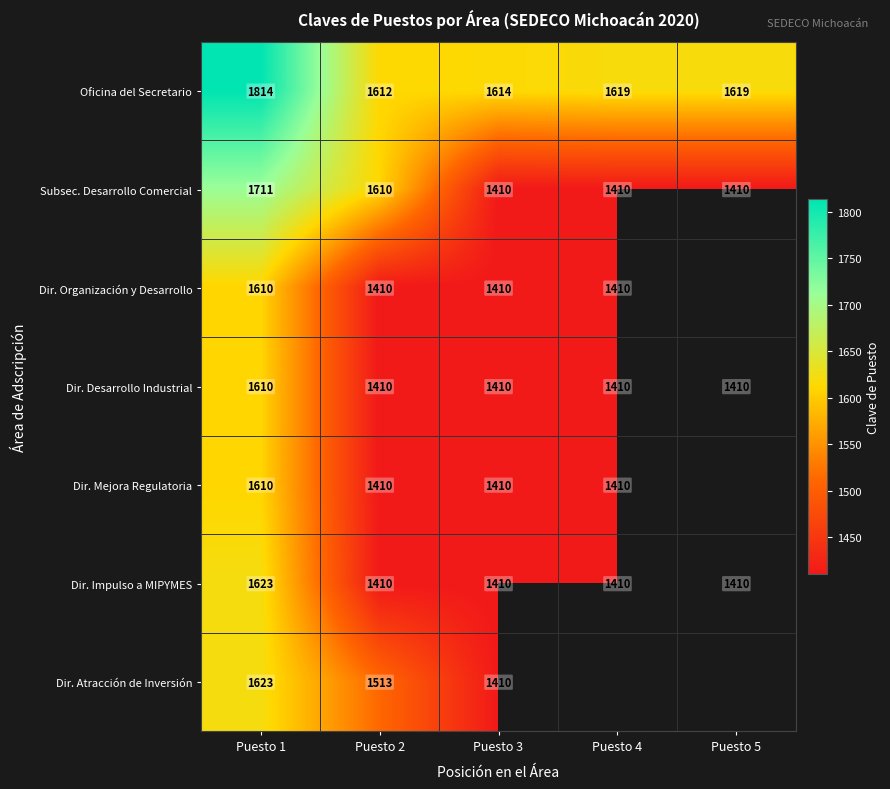

What is the difference between the maximum and minimum values in the Subsec. Desarrollo Comercial series?

301